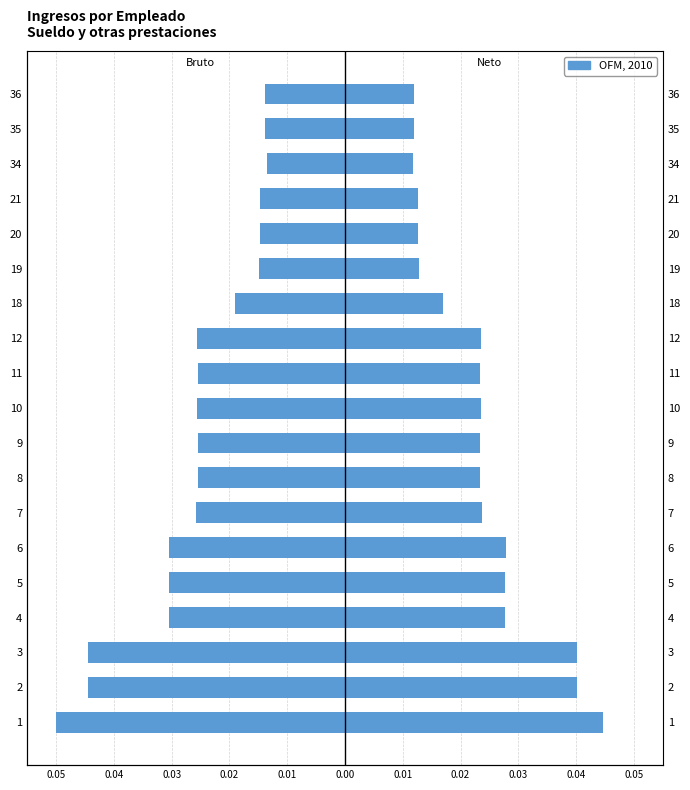

True or false: Monto neto has a value of 0.0 at 4.

True